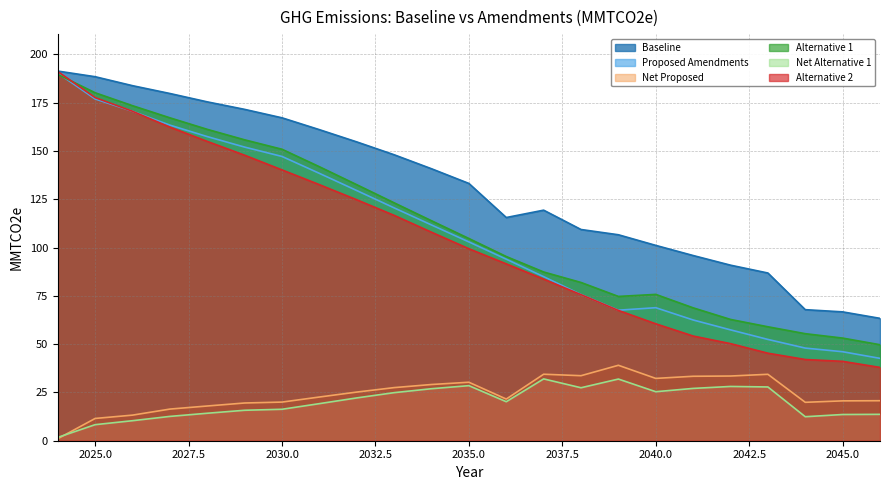

True or false: Alternative 2 and Net Proposed cross at least once.

False